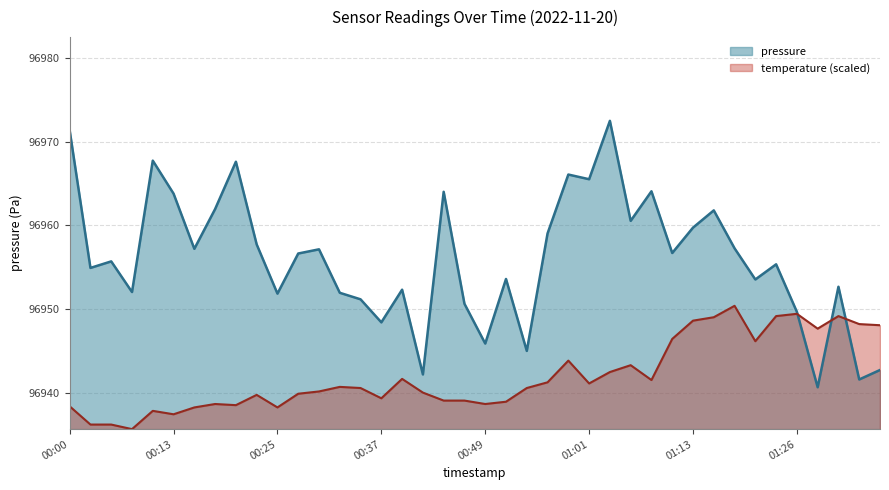

Where is the data nearest to the value 96956?

00:05